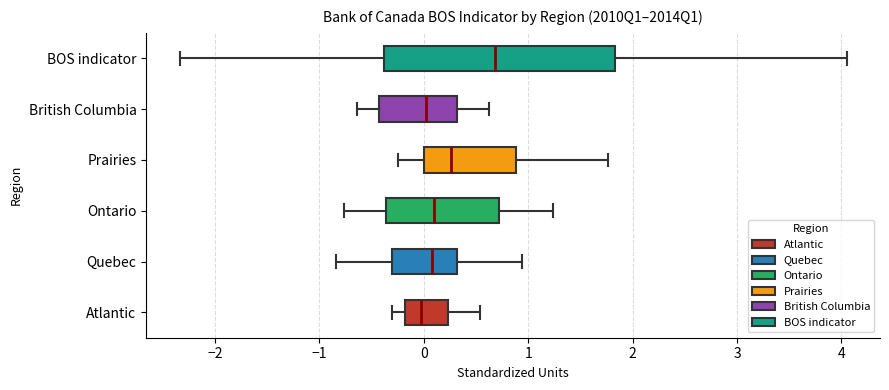

Where does the right whisker of the box for Atlantic end on the x-axis? The values are not printed on the chart, so give them approximately, as read against the axis.

0.5